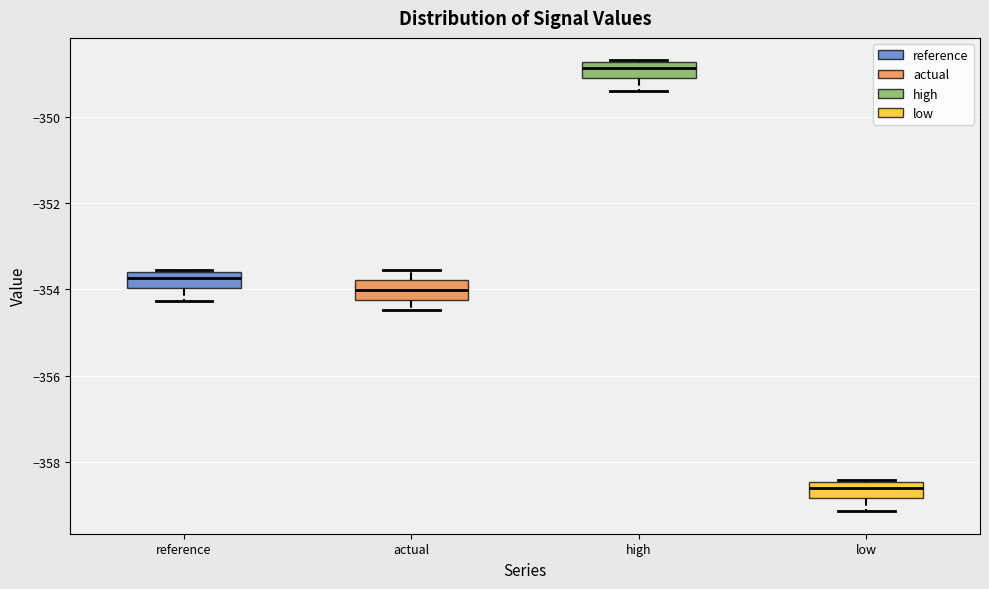

Which box has the lowest median line?

low